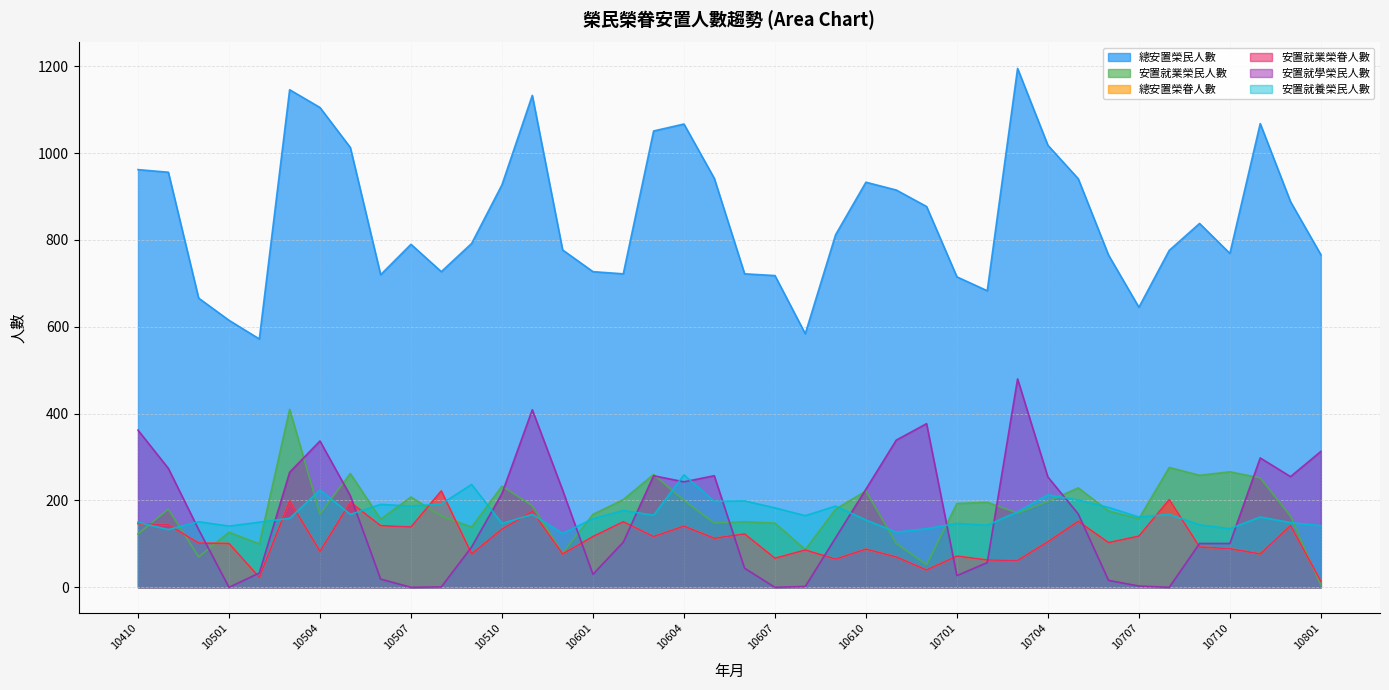

Does the chart have visible grid lines?

Yes